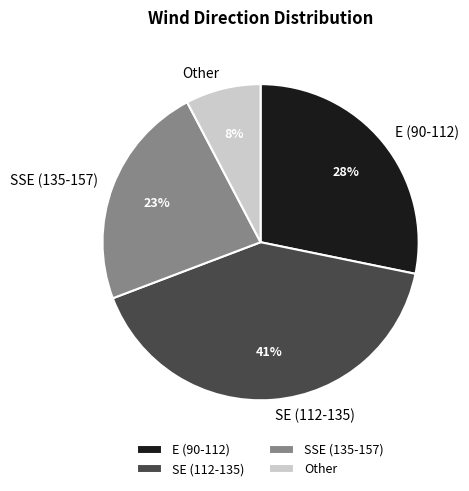

To the nearest percent, what is the difference between the largest and smallest slice percentages?

33%